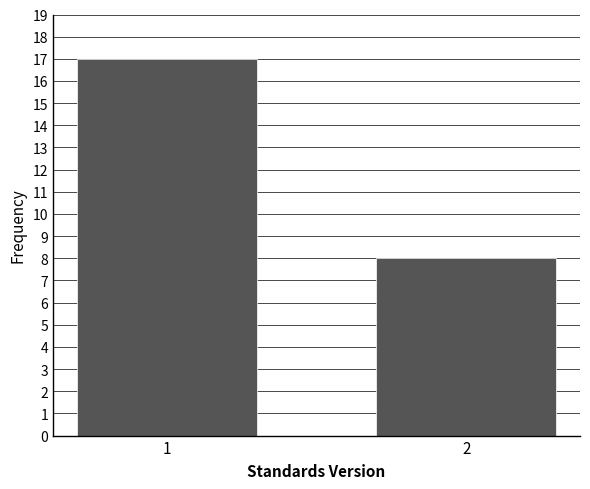

Reading right to left, list all the values displayed in this chart.

2=8	1=17